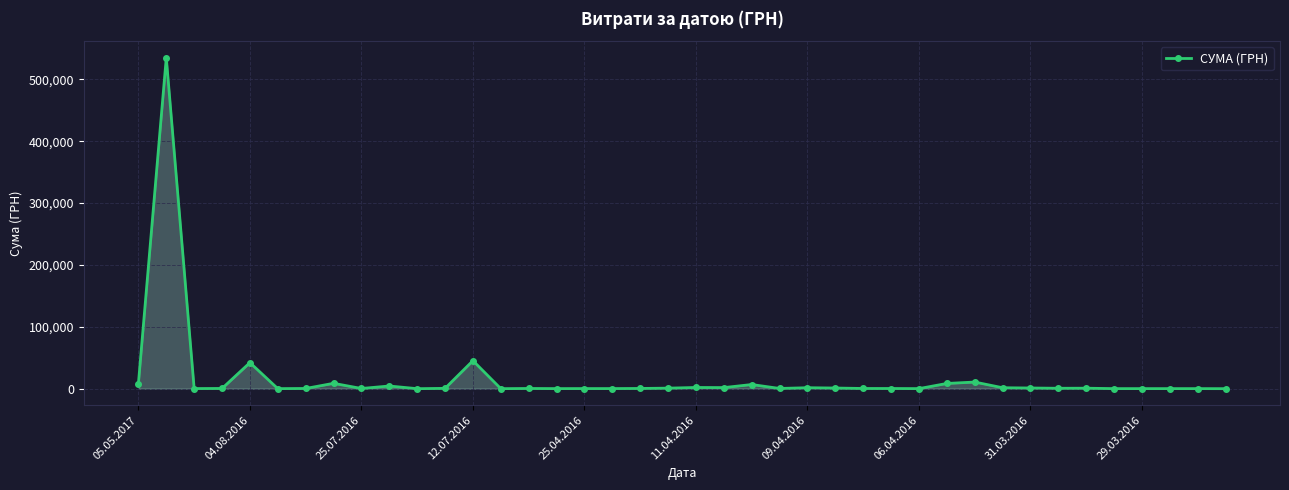

True or false: the data has more than 0 interior local peaks.

True